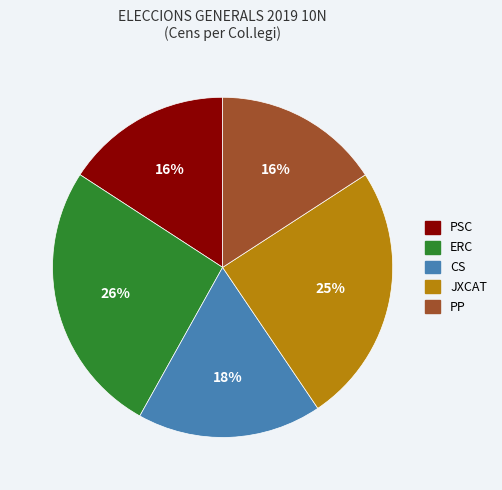

Count the number of slices in the pie.

5